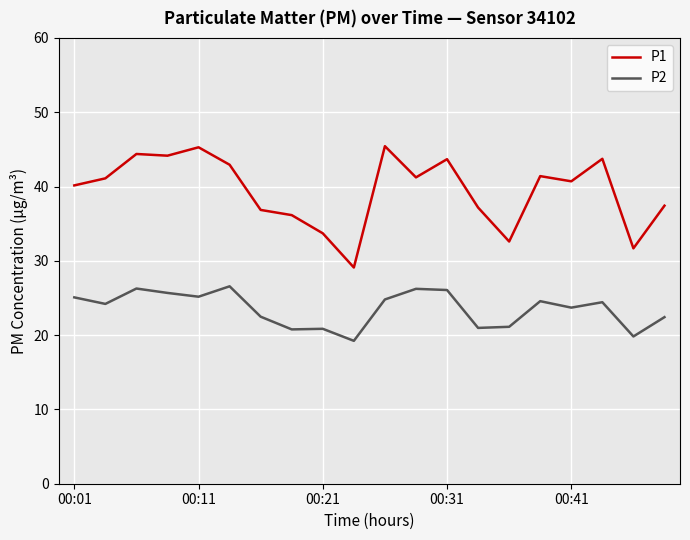

True or false: P2 has more than 2 interior local peaks.

True